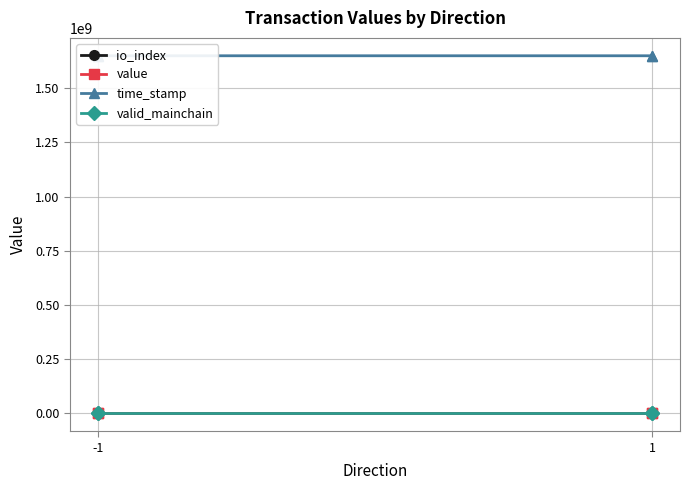

How many distinct data groups are displayed?

4